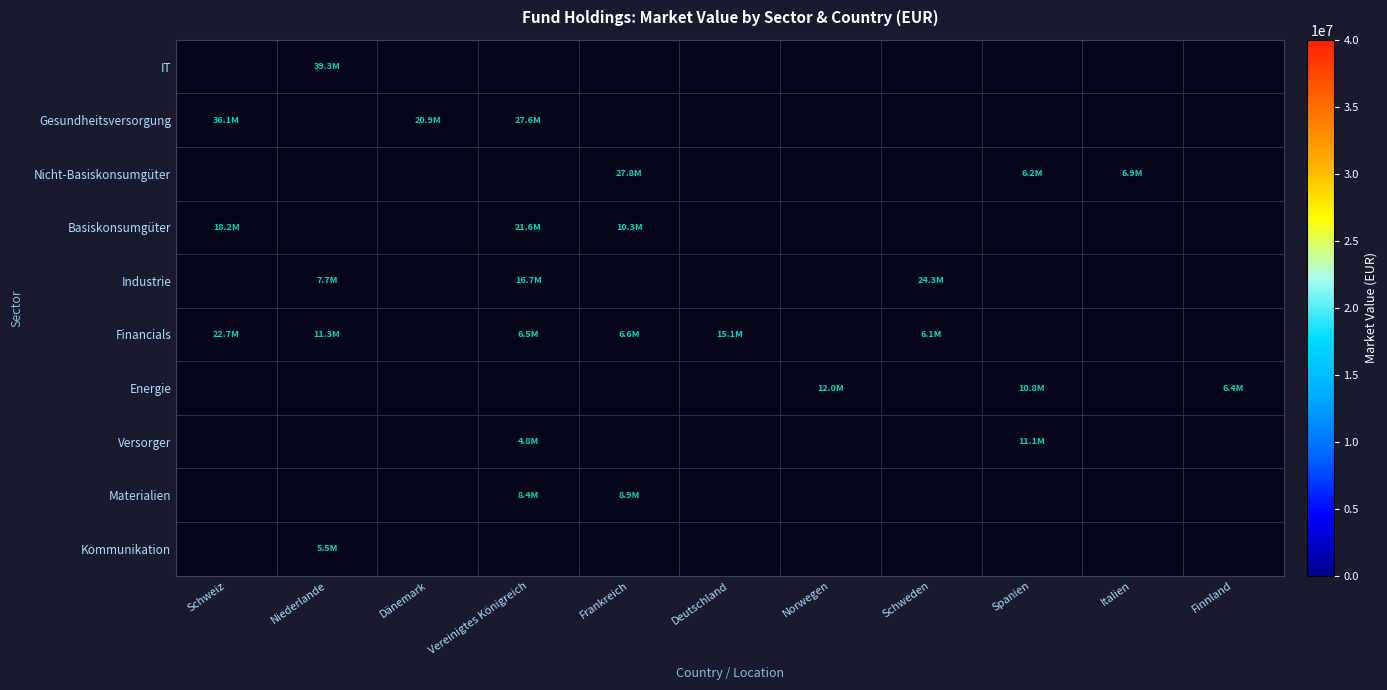

How many values in the Financials series are below 15133905?

4